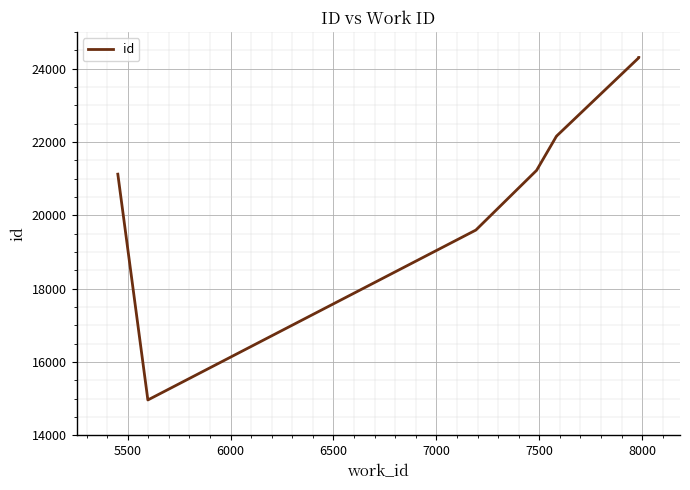

How many lines are shown in the chart?

1